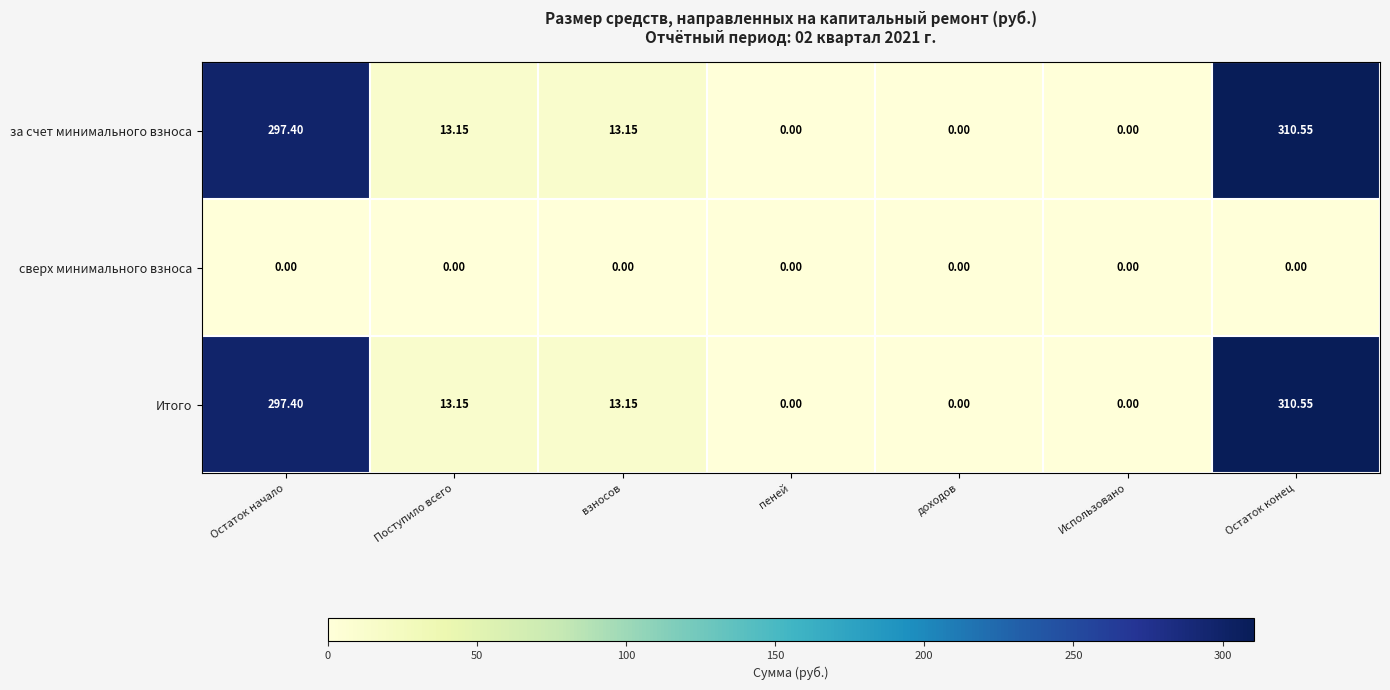

At which category is the sum across all series the highest?

Остаток конец